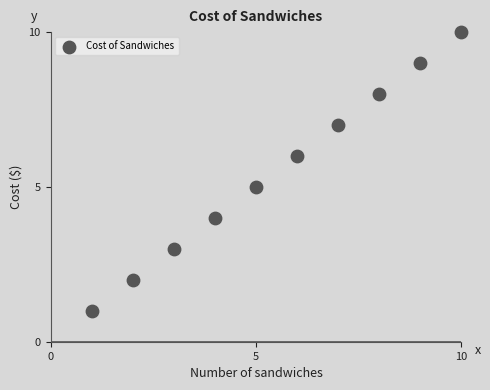

What is the average X value?

6